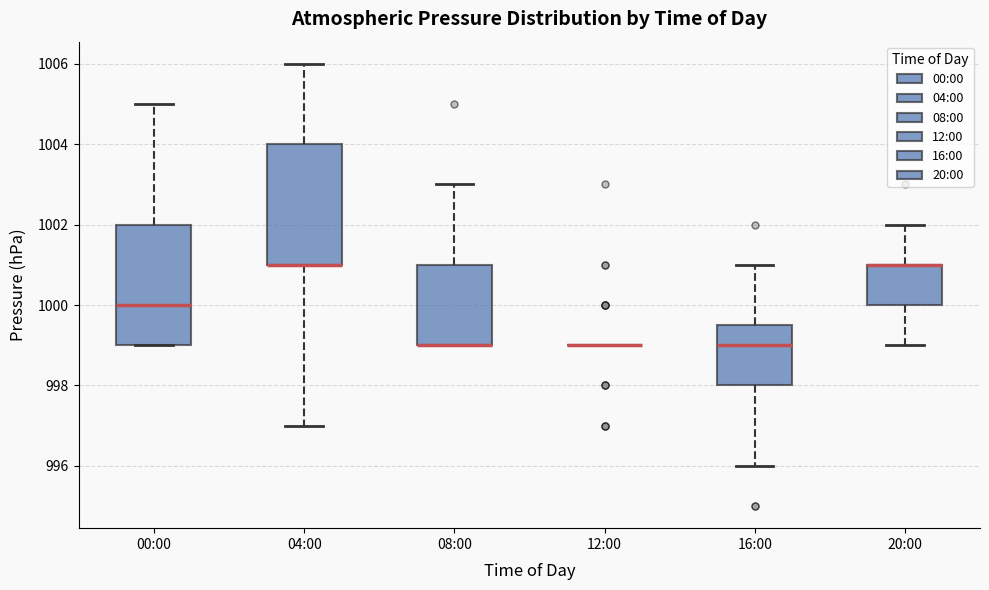

Reading left to right, read every box against the y-axis: the position of its median line, the range the box covers, and the ends of its whiskers. The values are not printed on the chart, so give them approximately, as read against the axis.

00:00: median 1000.0, box 999.0 to 1002.0, whiskers 999.0 to 1005.0
04:00: median 1001.0 (drawn on the box's lower edge), box 1001.0 to 1004.0, whiskers 997.0 to 1006.0
08:00: median 999.0 (drawn on the box's lower edge), box 999.0 to 1001.0, whiskers 999.0 to 1003.0
12:00: box collapsed to a line at 999.0, whiskers 999.0 to 999.0
16:00: median 999.0, box 998.0 to 999.6, whiskers 996.0 to 1001.0
20:00: median 1001.0 (drawn on the box's upper edge), box 1000.0 to 1001.0, whiskers 999.0 to 1002.0